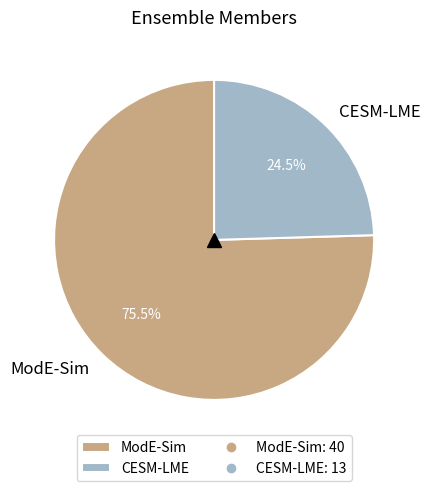

How many segments does this pie chart have?

2